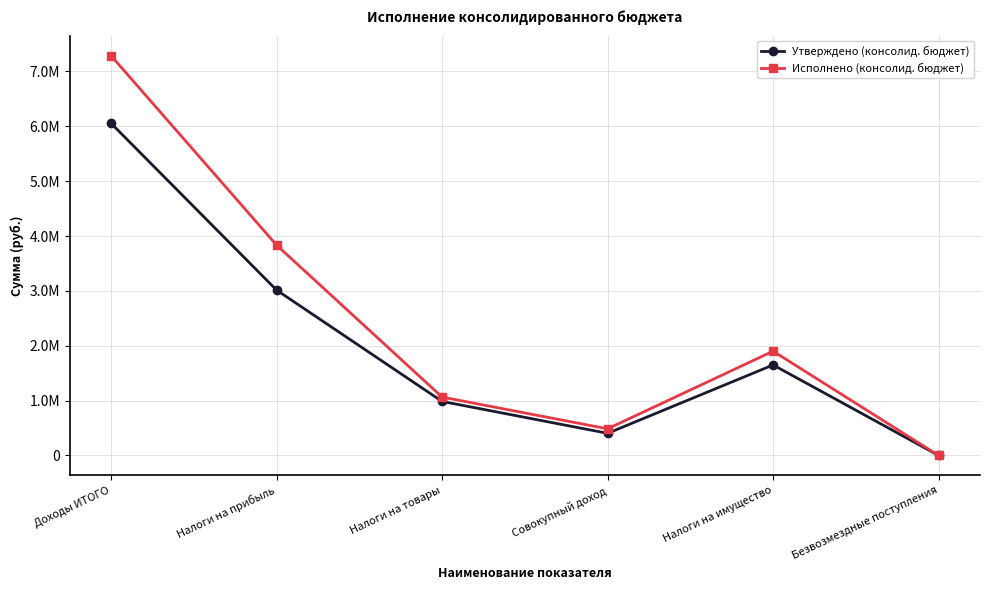

At Налоги на товары, list the series in order from smallest to largest.

Утверждено (консолид. бюджет), Исполнено (консолид. бюджет)